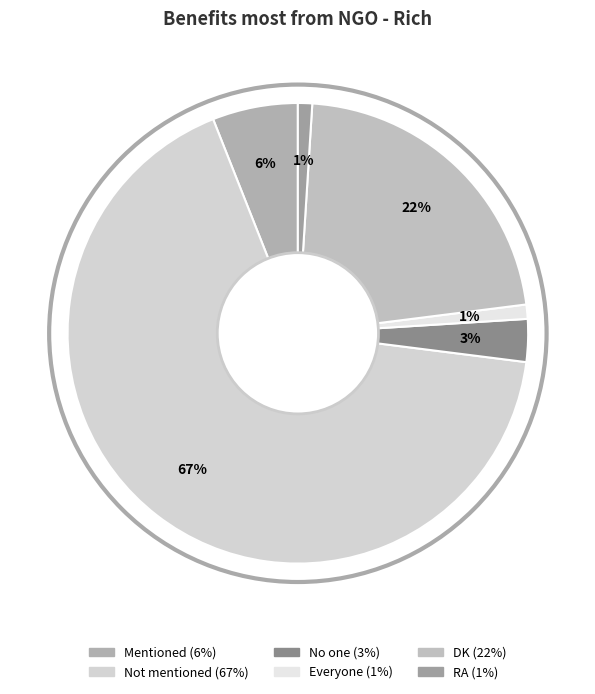

How many slices are in this pie chart?

6